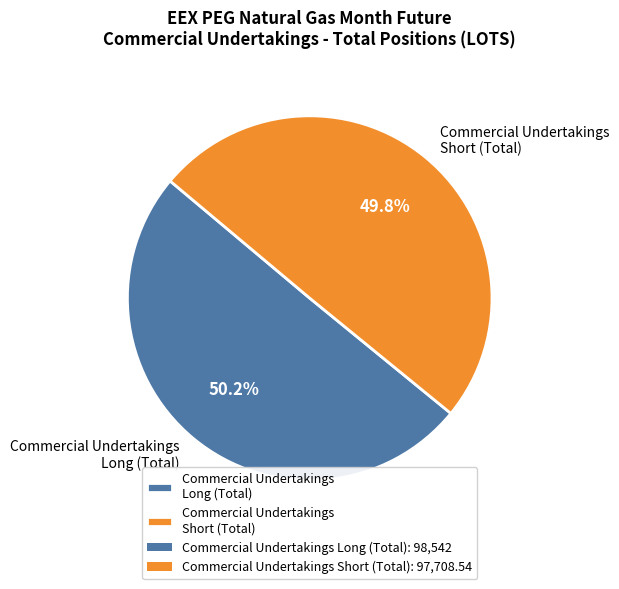

Does any single category account for the majority?

Yes